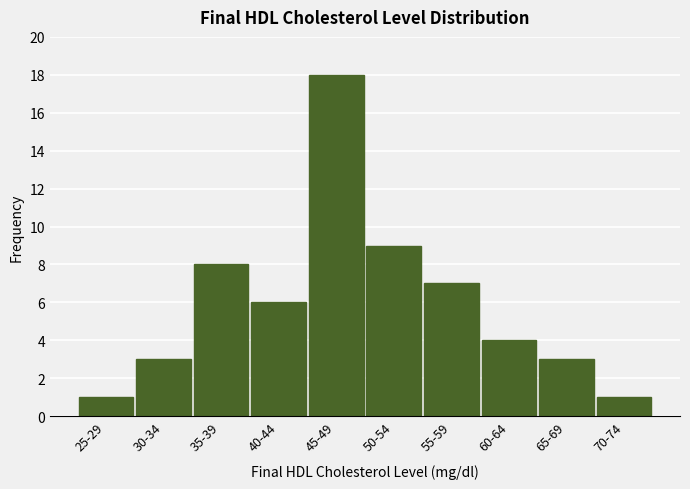

Reading right to left, what are all the values shown in this chart?

70-74=1	65-69=3	60-64=4	55-59=7	50-54=9	45-49=18	40-44=6	35-39=8	30-34=3	25-29=1